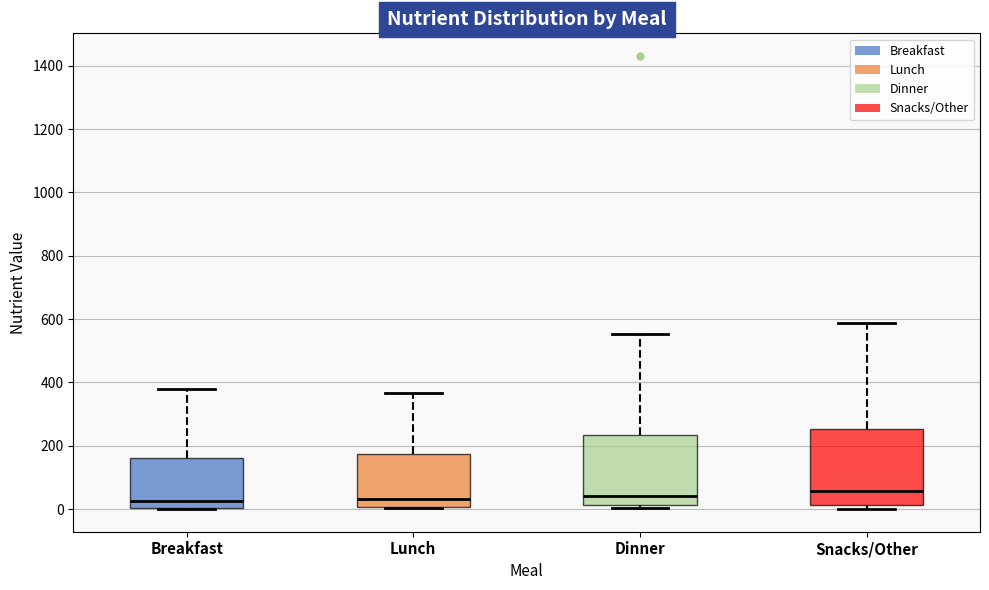

Where does the upper whisker of the box for Snacks/Other end on the y-axis? The values are not printed on the chart, so give them approximately, as read against the axis.

580